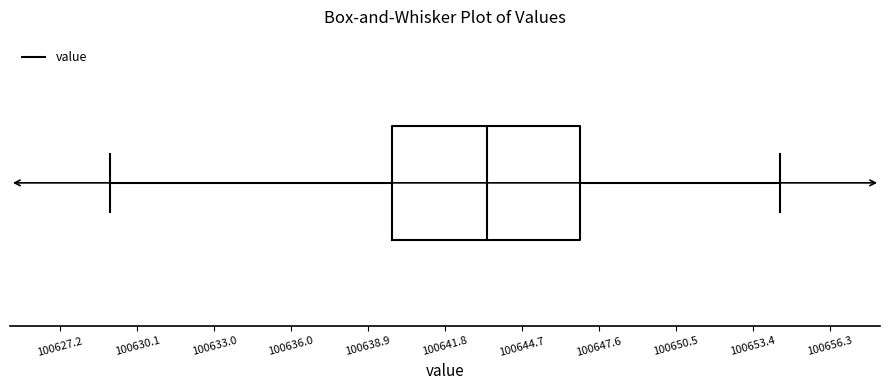

Transcribe this box plot: give where the median line is, the range the box spans, and where the two whiskers end, as read against the x-axis. The values are not printed on the chart, so give them approximately, as read against the axis.

median 100643.5, box 100640.0 to 100647.0, whiskers 100629.0 to 100654.5